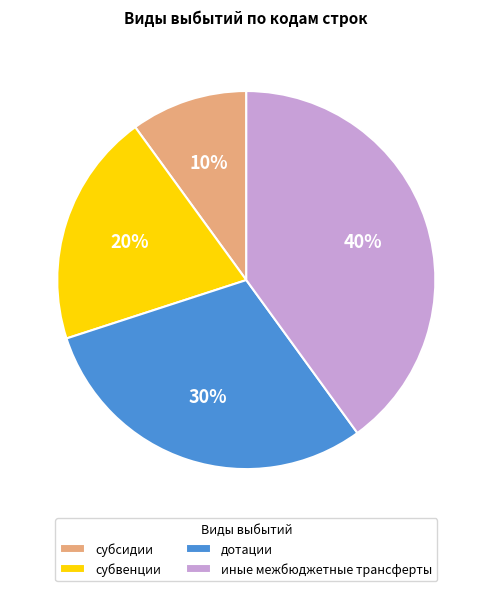

To the nearest percent, what is the difference between the дотации and субсидии slice percentages?

20%